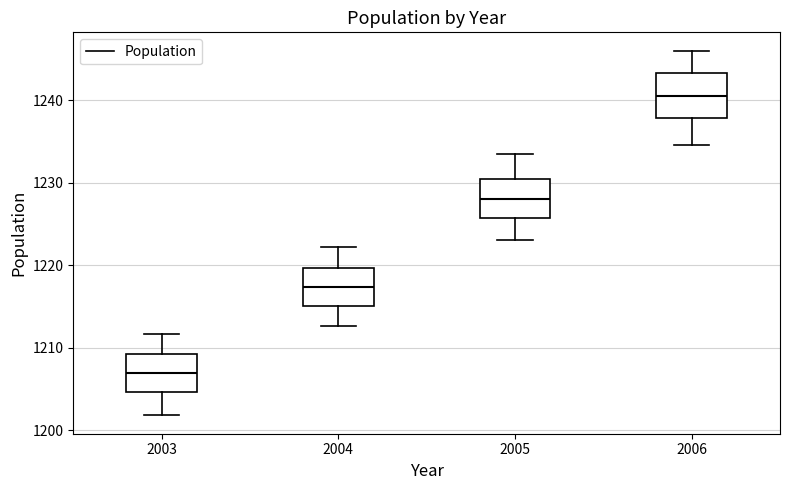

Reading left to right, transcribe this box plot: for each box, give where its median line is, the range the box spans, and where its two whiskers end, as read against the y-axis. The values are not printed on the chart, so give them approximately, as read against the axis.

2003: median 1207, box 1205 to 1209, whiskers 1202 to 1212
2004: median 1217, box 1215 to 1220, whiskers 1213 to 1222
2005: median 1228, box 1226 to 1230, whiskers 1223 to 1233
2006: median 1241, box 1238 to 1243, whiskers 1235 to 1246